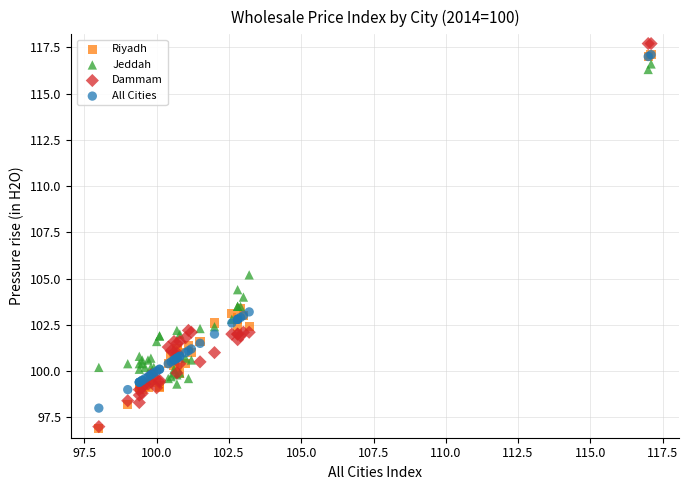

Which series contains the highest Y value?

Dammam